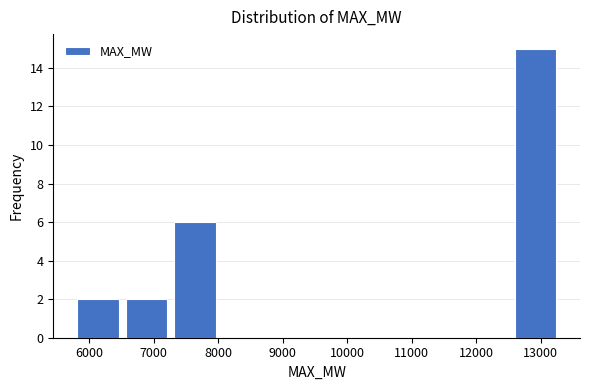

How tall is the bar that spans 12500 to 13300 on the x-axis? Neither the bar edges nor the heights are printed on the chart, so give them approximately, as read against the axes.

15